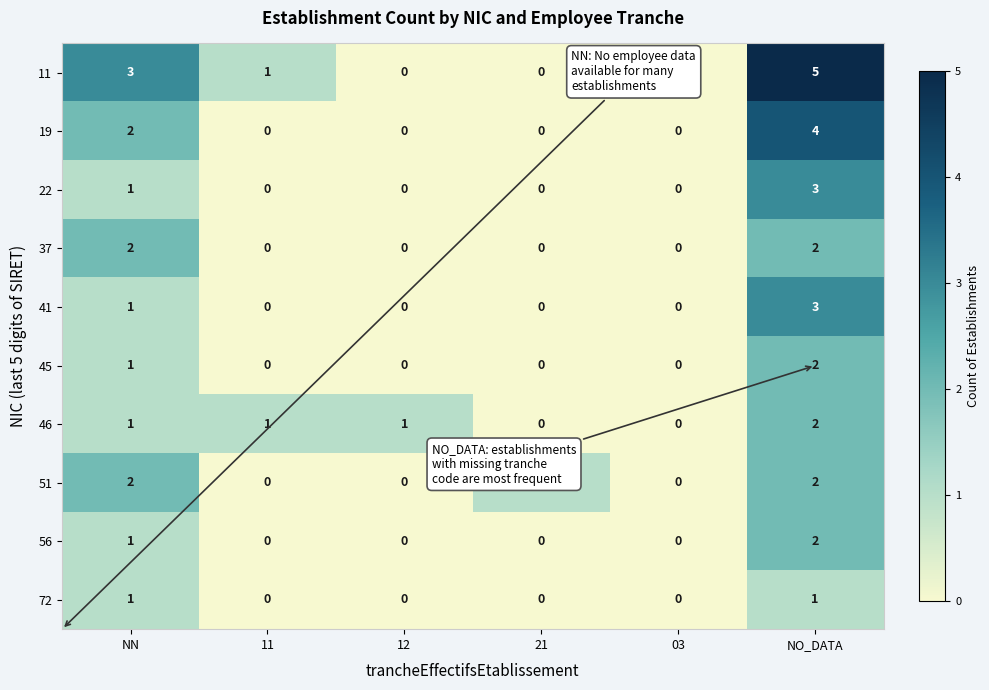

How many 56 values are between 0 and 1?

5